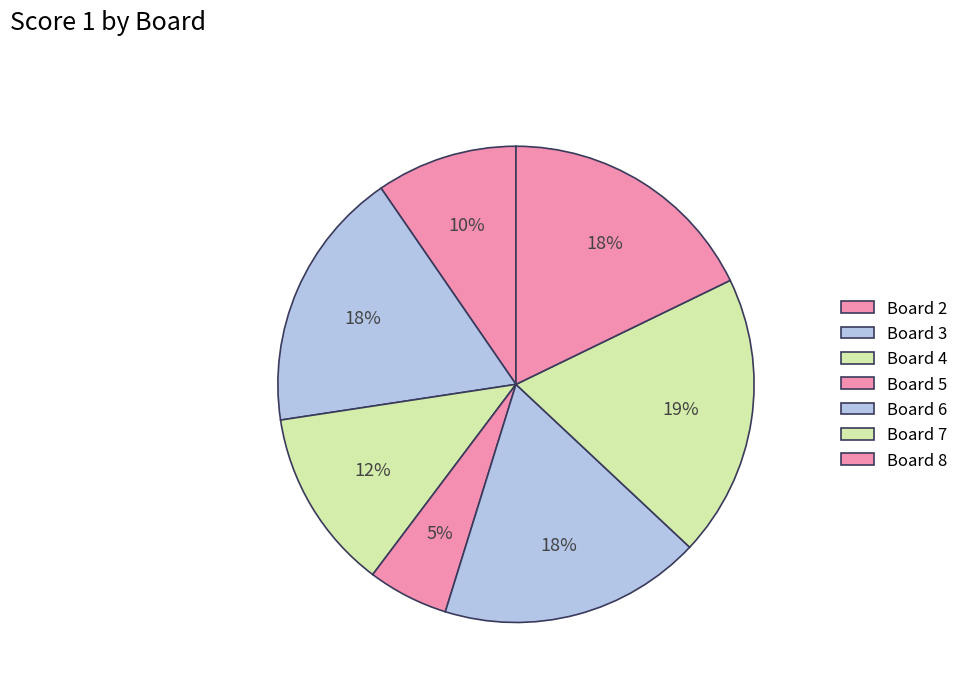

Which slice is the smallest?

Board 5